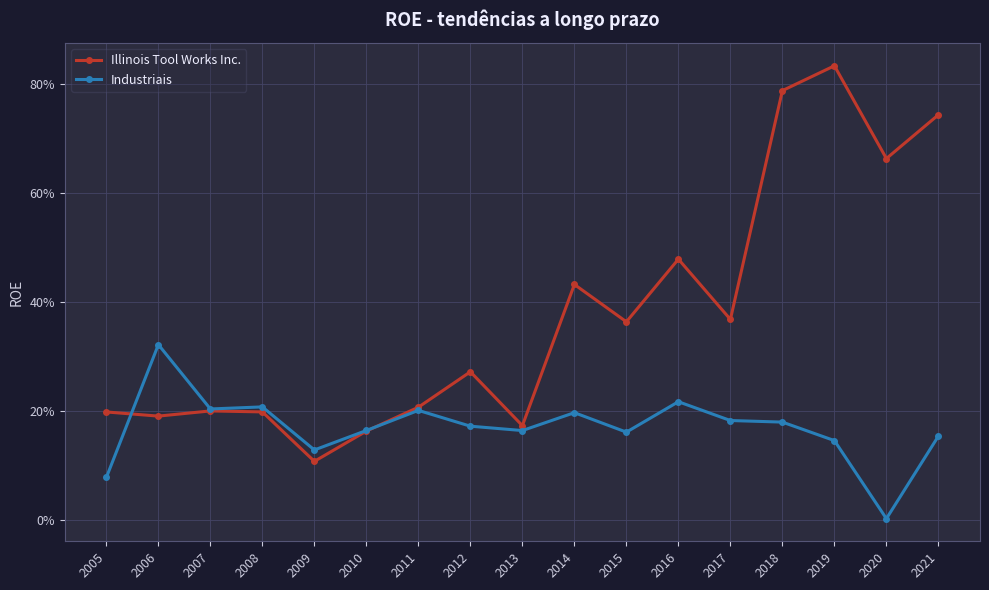

Reading left to right, list all the values displayed in this chart.

Illinois Tool Works Inc.: 0.2	0.2	0.2	0.2	0.1	0.2	0.2	0.3	0.2	0.4	0.4	0.5	0.4	0.8	0.8	0.7	0.7
Industriais: 0.1	0.3	0.2	0.2	0.1	0.2	0.2	0.2	0.2	0.2	0.2	0.2	0.2	0.2	0.1	0.0	0.2